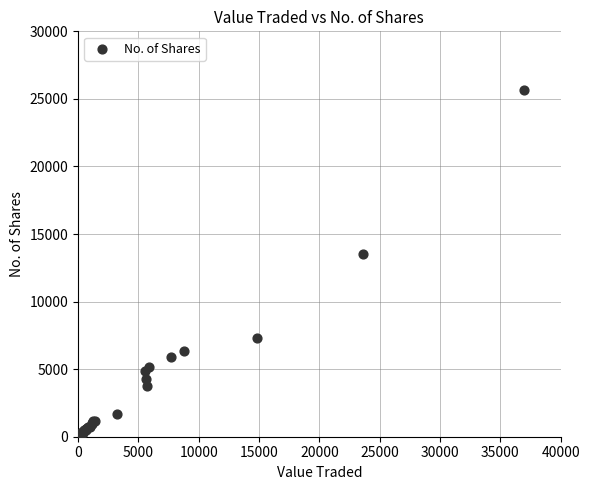

What Y value in the scatter plot is closest to 12845?

13543